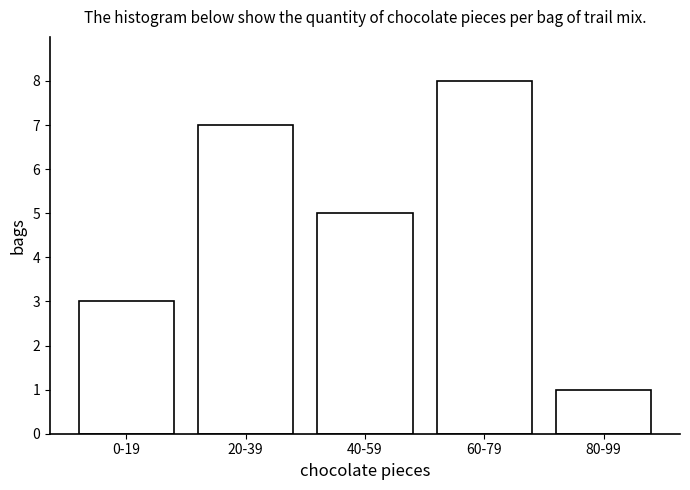

Reading right to left, extract all data points from this chart.

1	8	5	7	3